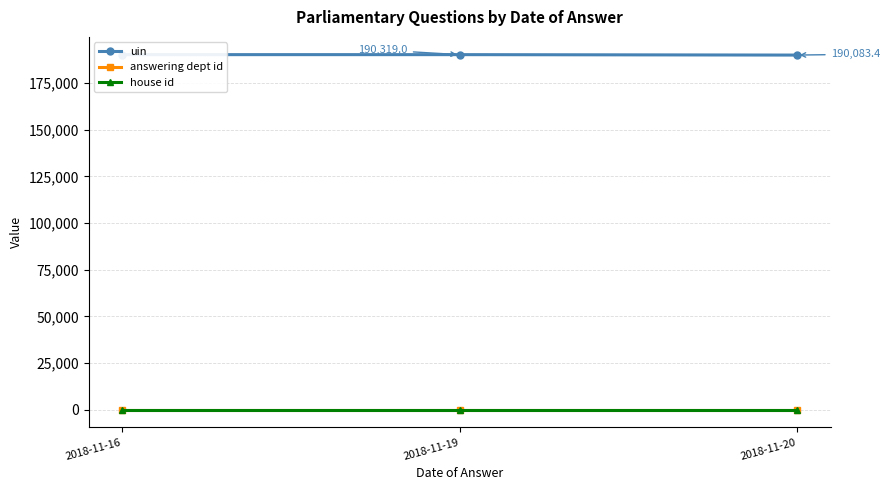

Is the value of uin at 2018-11-16 greater than the value of answering dept id at 2018-11-16?

Yes